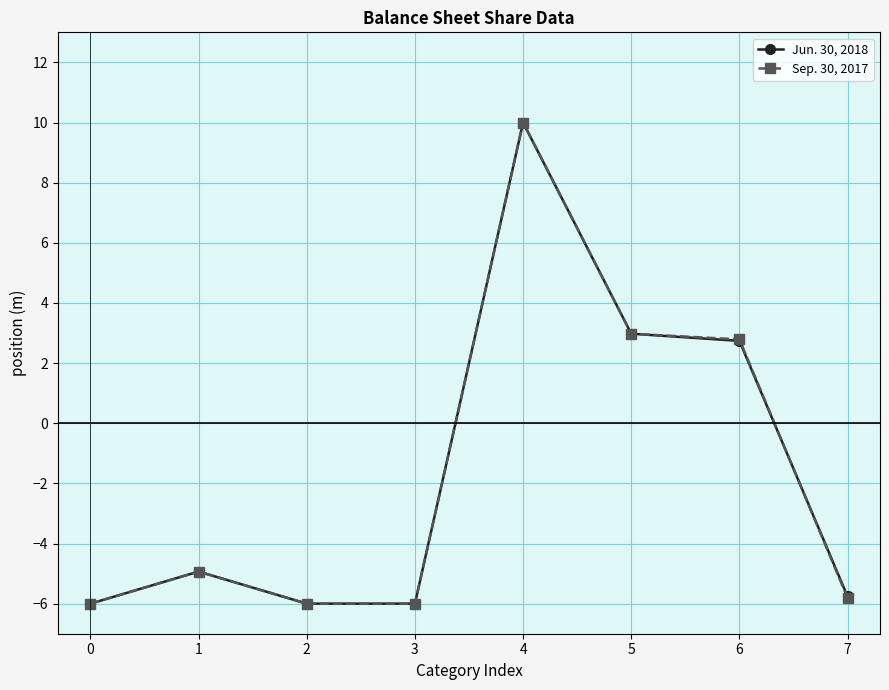

Which series changed the most between 2 and 6?

Sep. 30, 2017